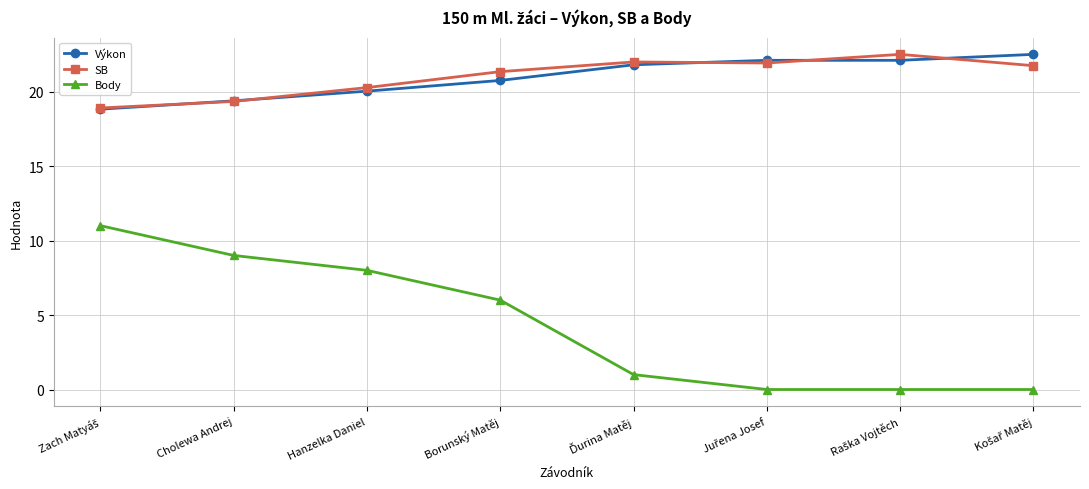

What is the difference between the second highest and second lowest values in the Body series?

9.0